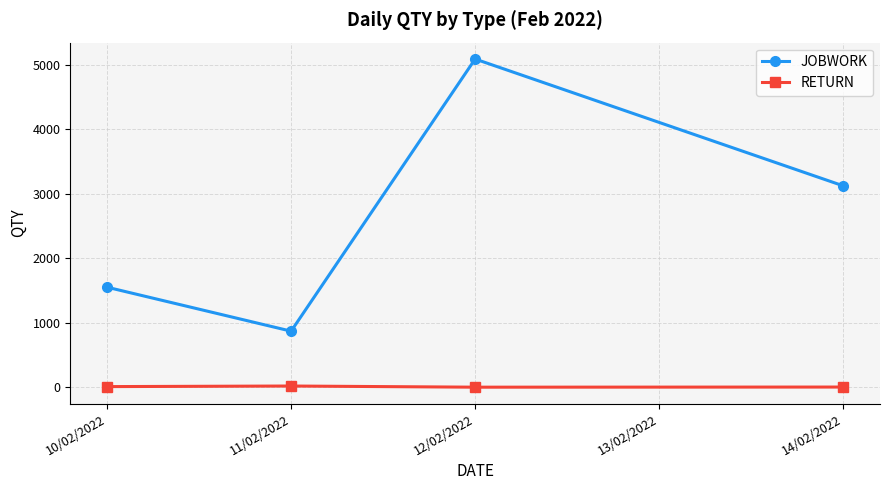

True or false: JOBWORK and RETURN intersect in this chart.

False